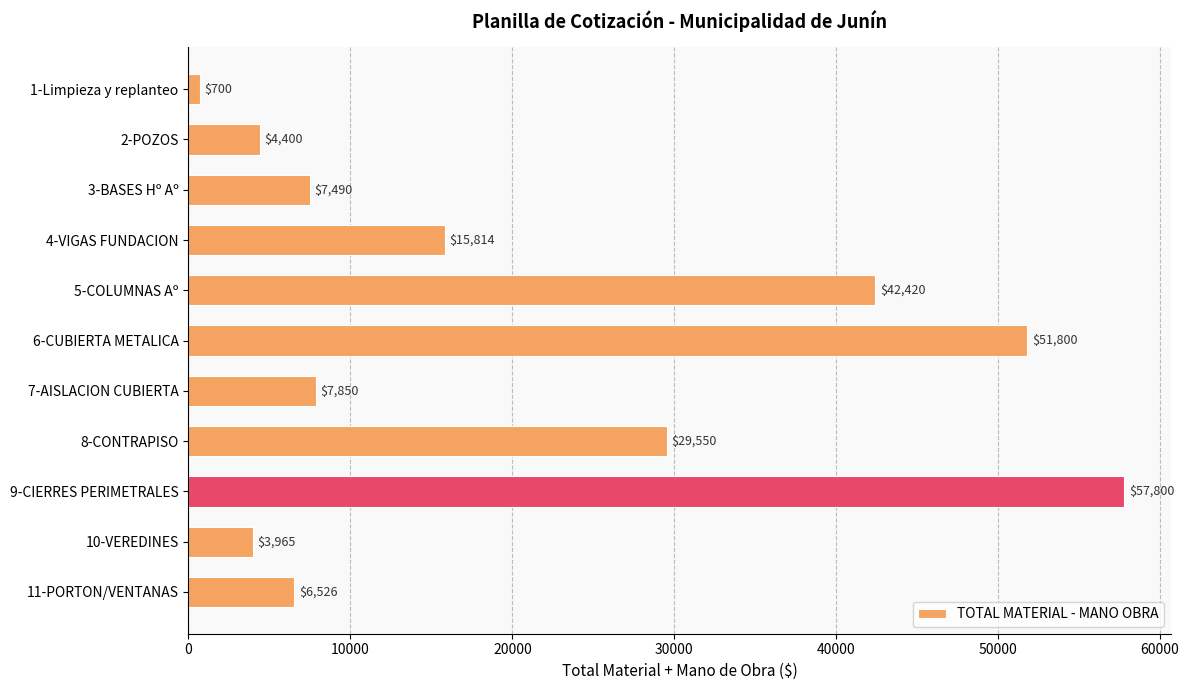

What is the change in value from 8-CONTRAPISO to 9-CIERRES PERIMETRALES?

+28250